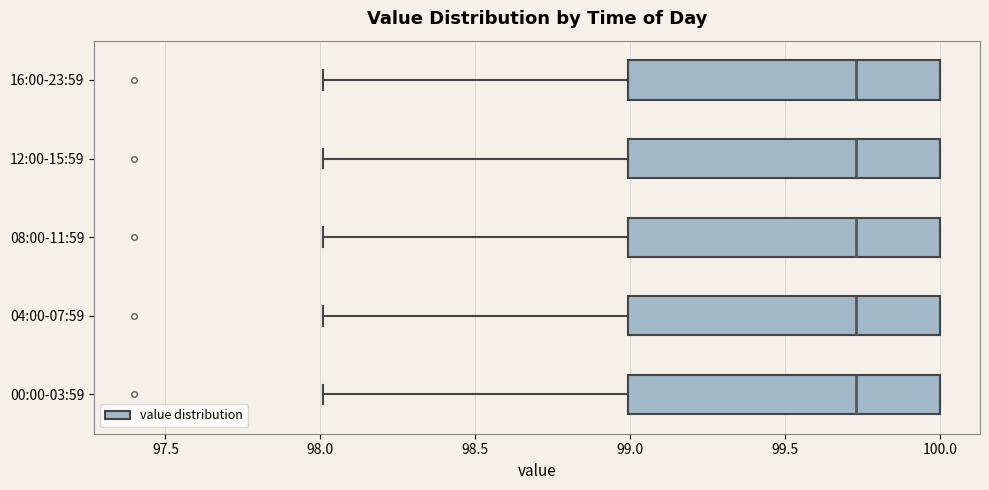

Where is the left edge of the box for 00:00-03:59 on the x-axis? The values are not printed on the chart, so give them approximately, as read against the axis.

99.00